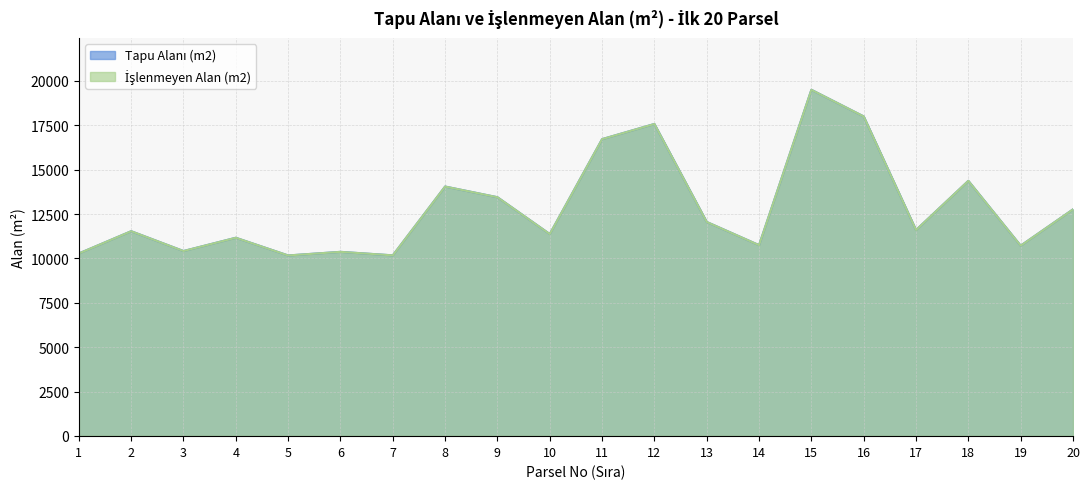

List the series in order of their peak value, lowest first.

Tapu Alanı (m2), İşlenmeyen Alan (m2)